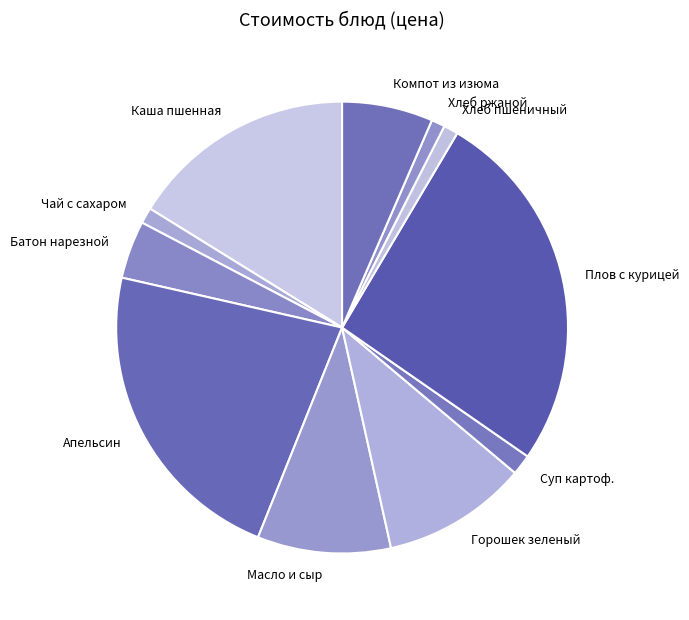

Is there a majority slice in this chart?

No